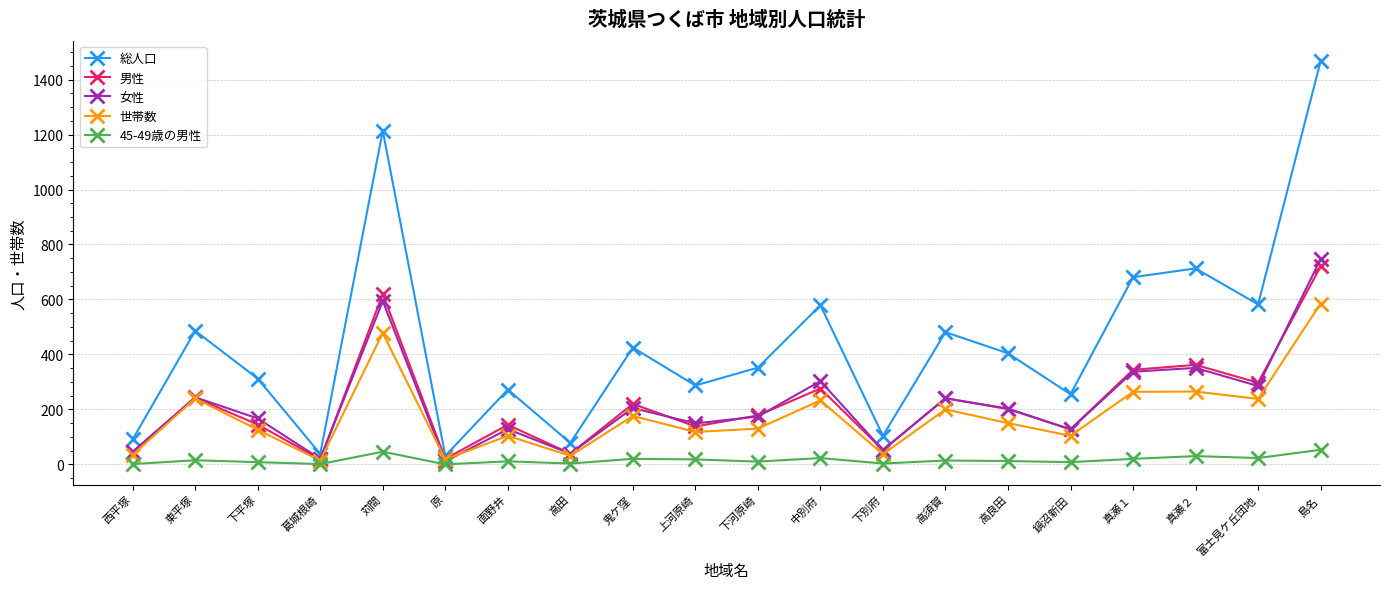

True or false: 総人口 and 世帯数 intersect in this chart.

False